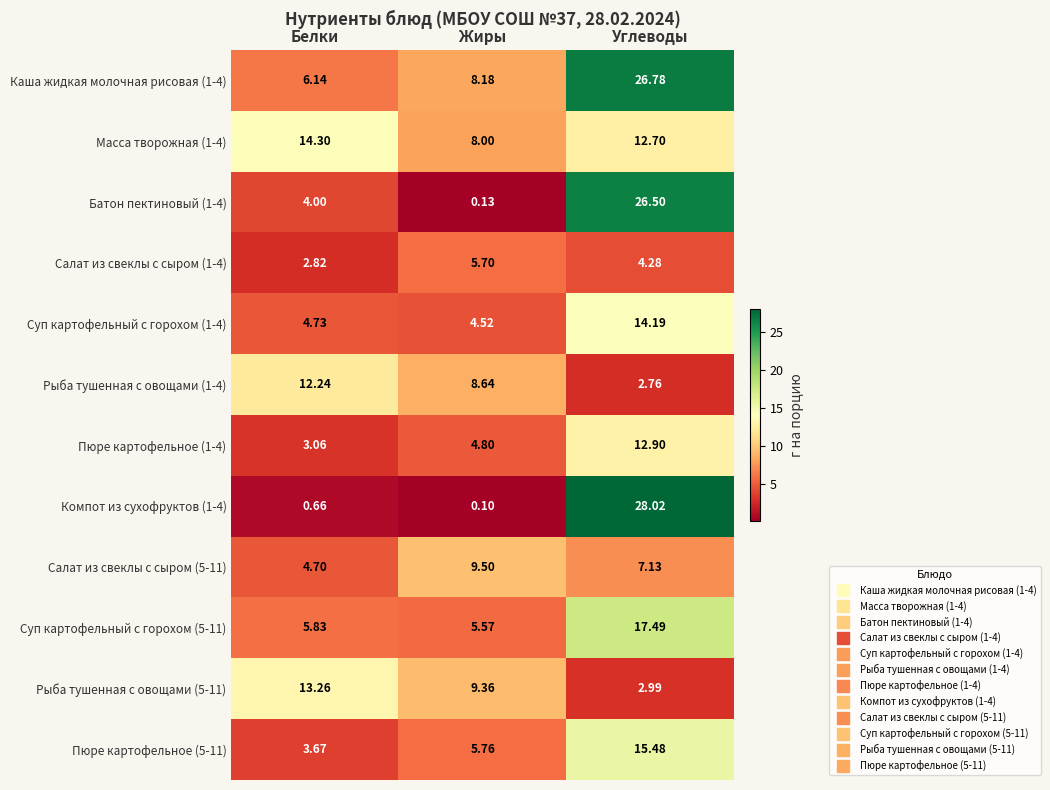

How many distinct data groups are displayed?

12